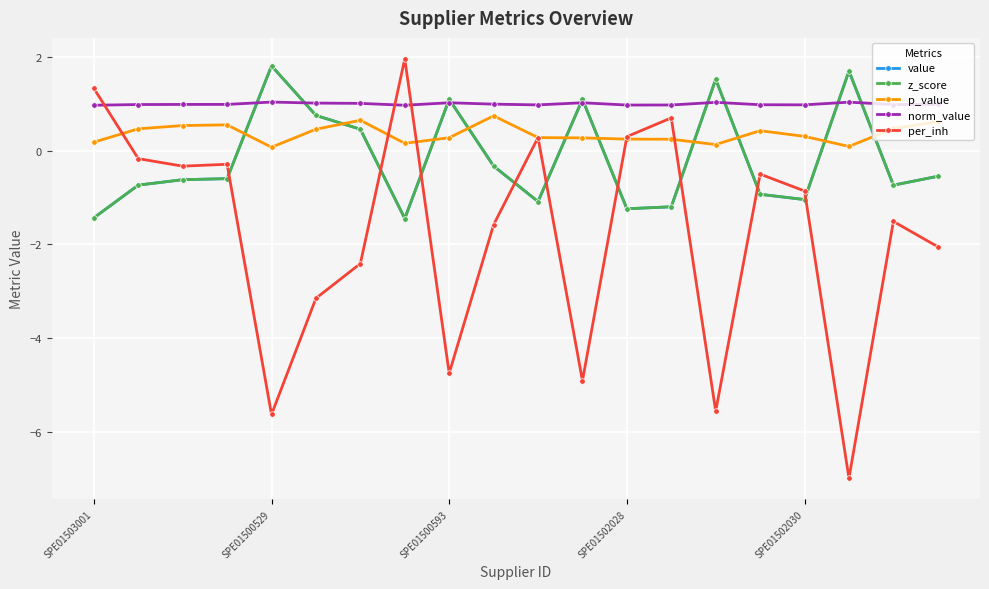

Is this an area chart (filled region under the line)?

No